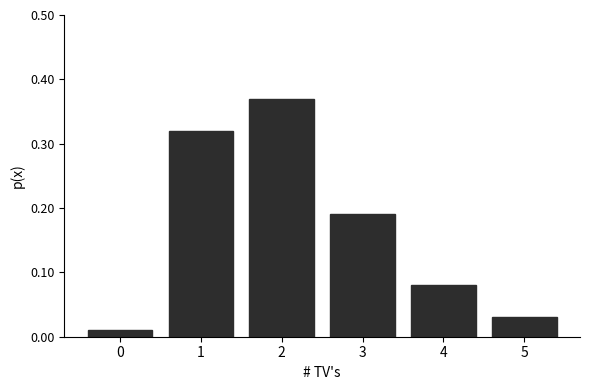

What is the change in value from 1 to 5?

-0.3